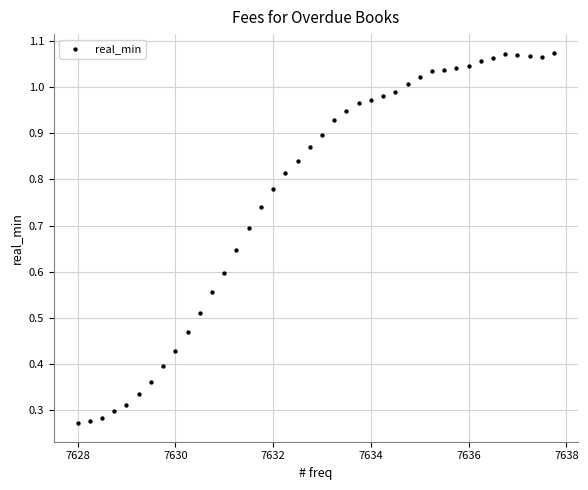

What is the range of X values (max minus min)?

9.8